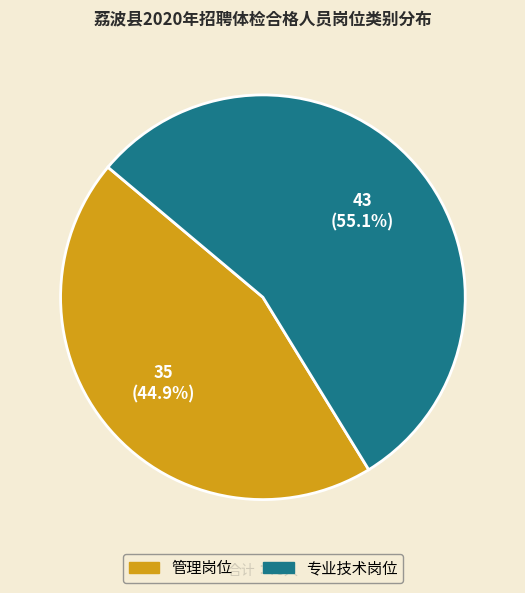

Which slice is the largest?

专业技术岗位